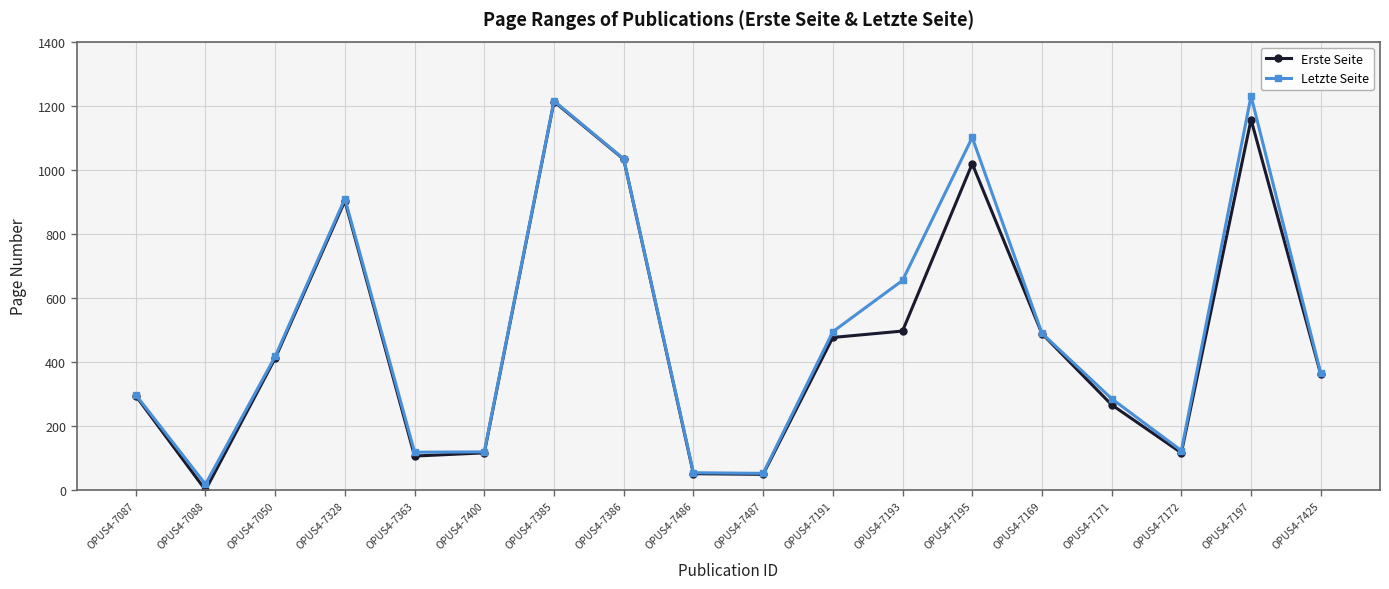

At how many categories does at least one series exceed 1003?

4